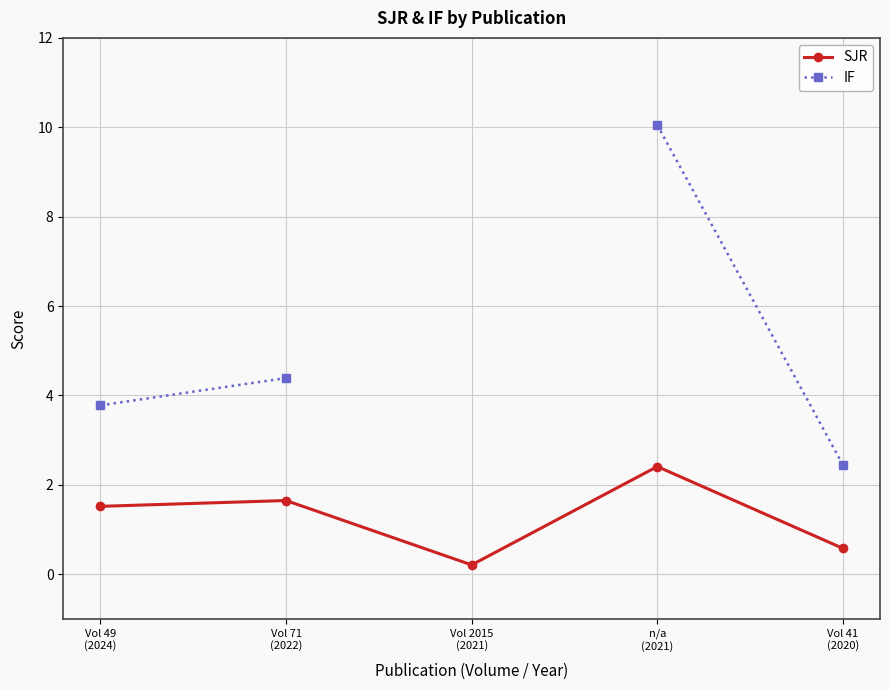

True or false: IF has a value of 3.8 at Vol 49
(2024).

True